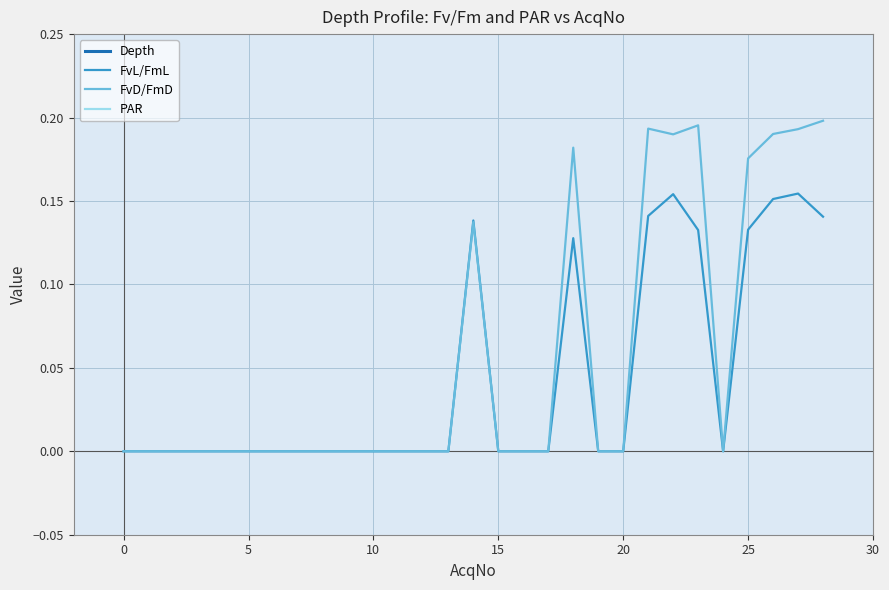

Between 20 and 30, which is larger?

30